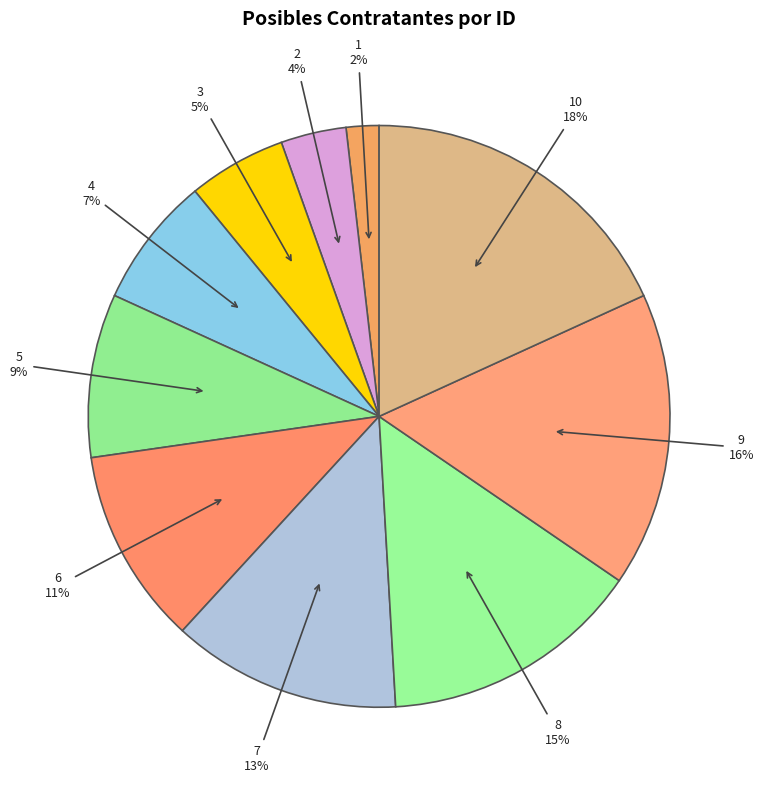

What is the largest slice in the pie chart?

10